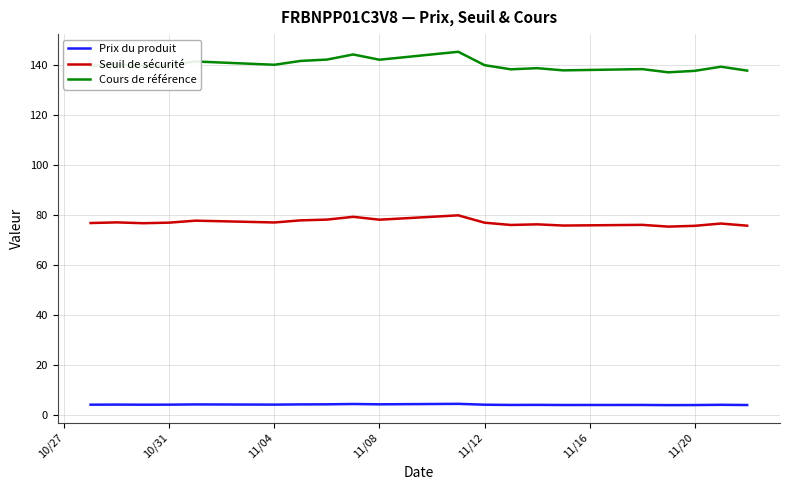

List the series in order of their peak value, highest first.

Cours de référence, Seuil de sécurité, Prix du produit